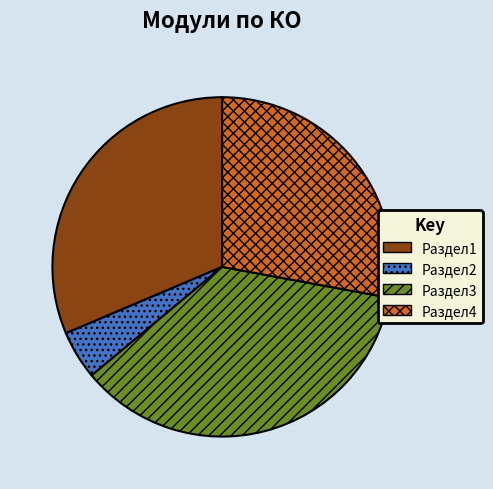

Is the sum of Раздел4 and Раздел2 greater than half?

No